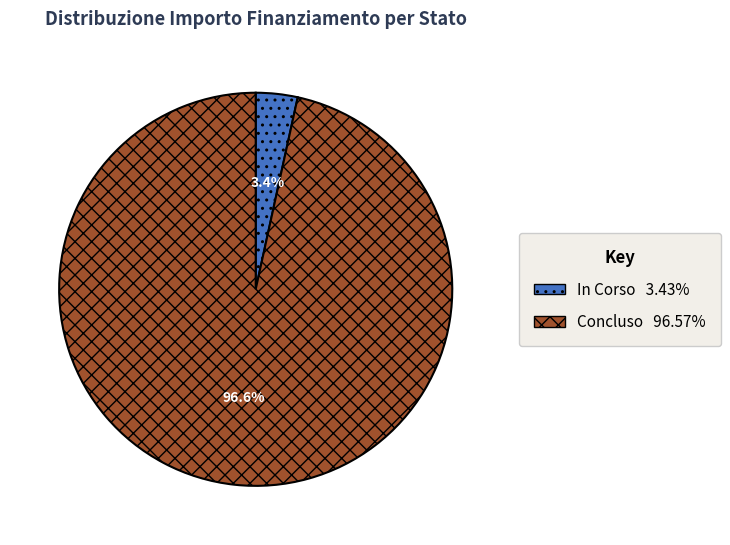

Combined, what portion of the pie is Concluso and In Corso?

100.0%